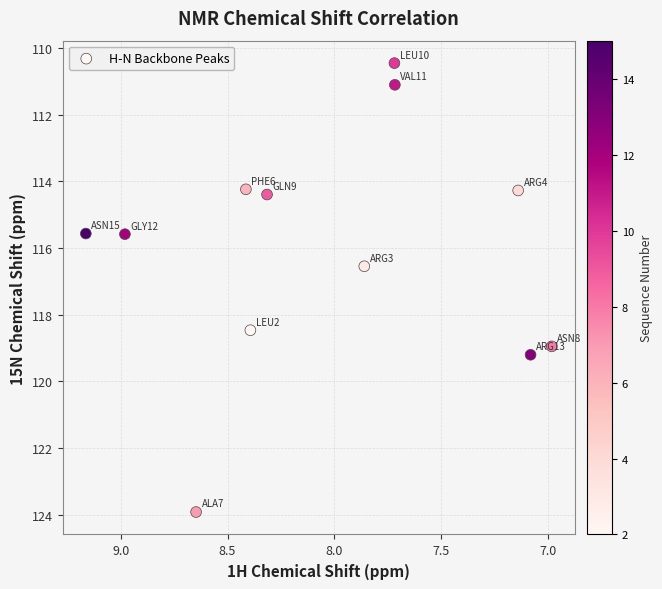

What is the range of X values (max minus min)?

2.2